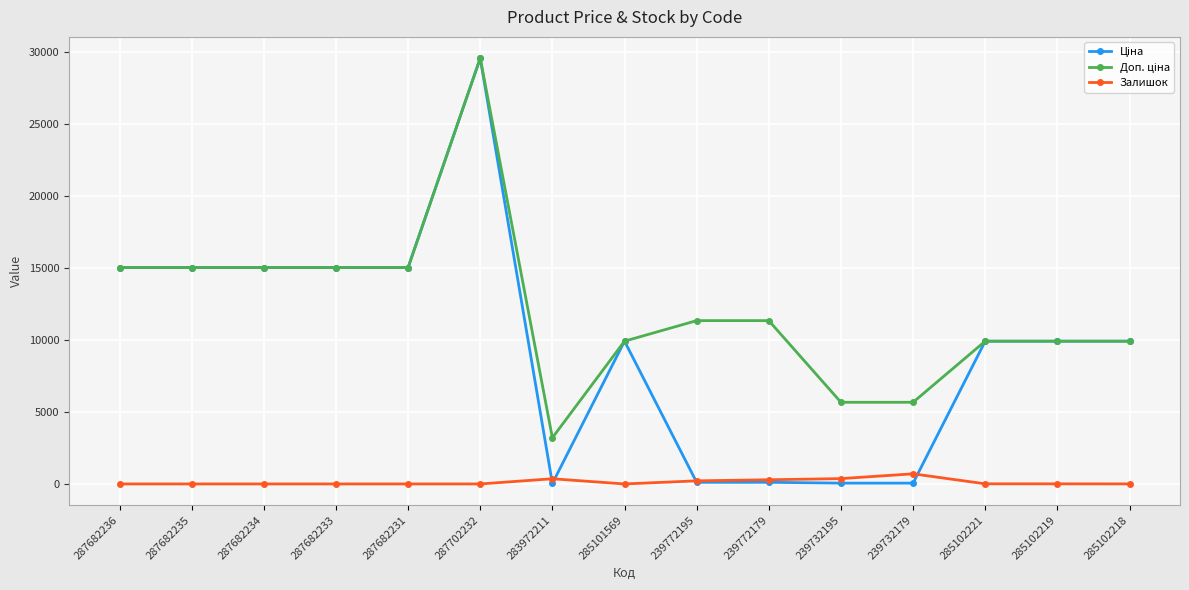

True or false: Залишок has more than 0 interior local peaks.

True